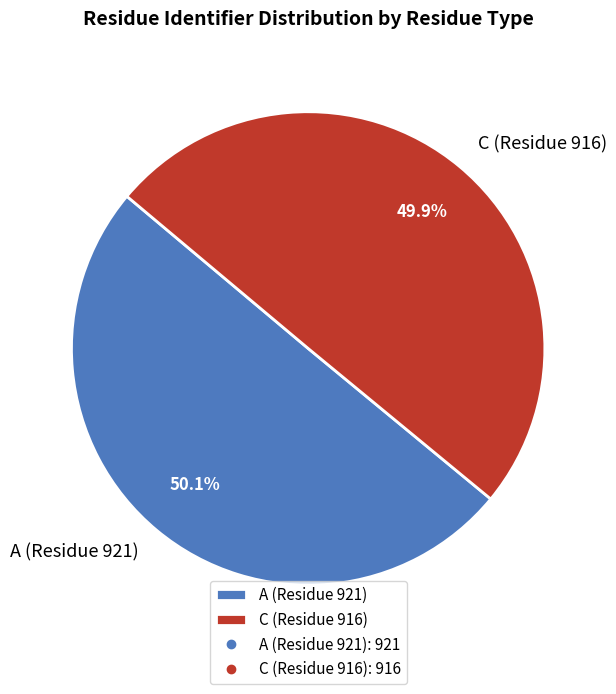

Combined, what portion of the pie is C (Residue 916) and A (Residue 921)?

100.0%